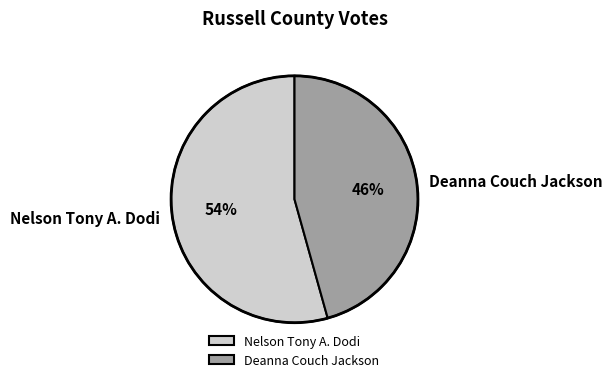

What is the smallest slice in the pie chart?

Deanna Couch Jackson